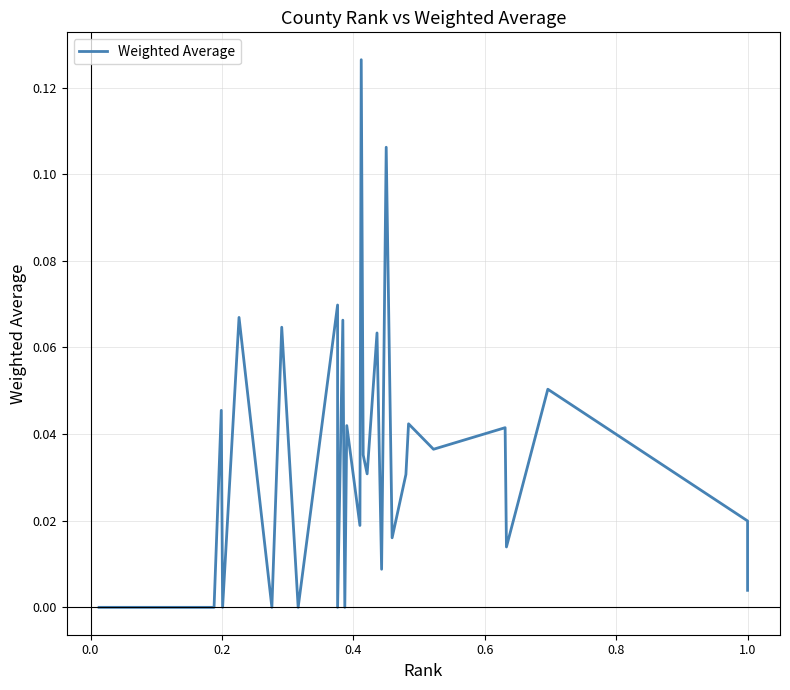

True or false: the data shows 0.1 at 13.

False